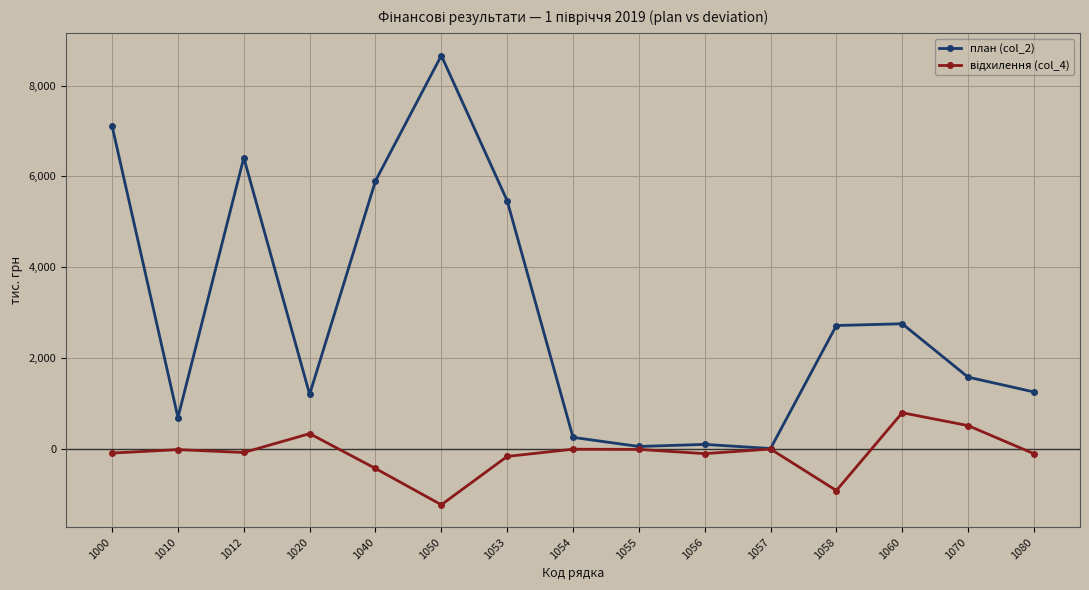

How many data points does each series have?

15